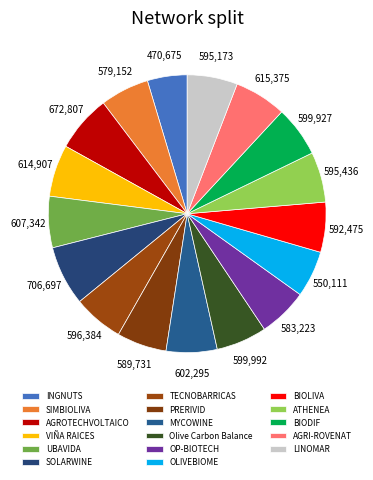

Does any single category account for the majority?

No